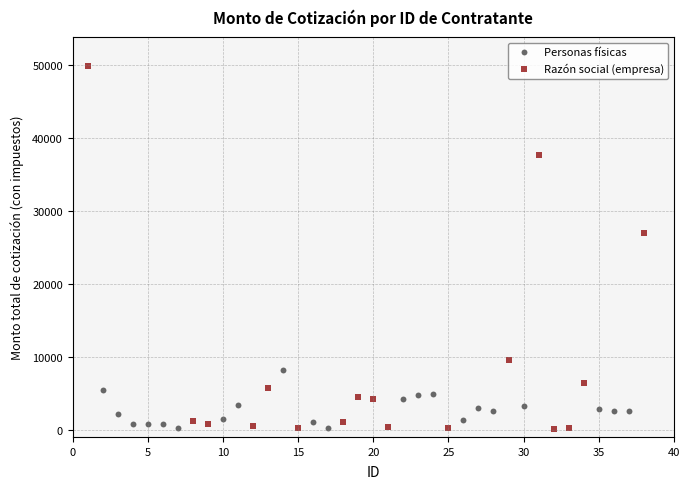

Which series reaches the maximum Y coordinate?

Razón social (empresa)